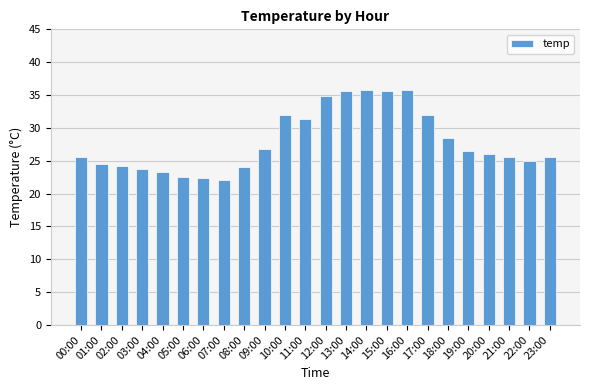

Between 21:00 and 10:00, which is larger?

10:00